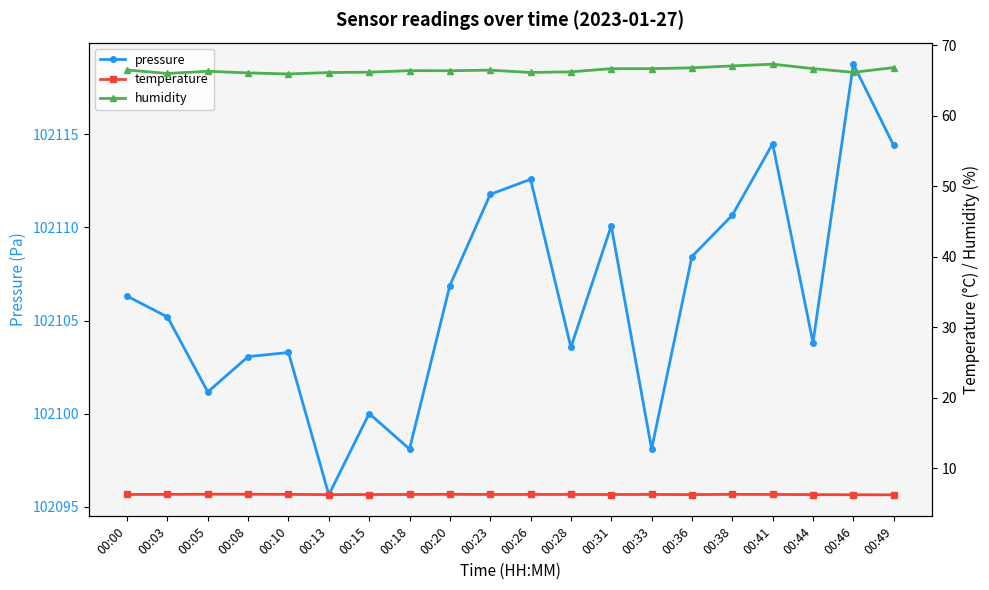

Reading left to right, transcribe all the data shown in this chart.

pressure: 00:00=102106.3	00:03=102105.2	00:05=102101.2	00:08=102103.1	00:10=102103.3	00:13=102095.6	00:15=102100.0	00:18=102098.1	00:20=102106.9	00:23=102111.8	00:26=102112.6	00:28=102103.6	00:31=102110.1	00:33=102098.1	00:36=102108.4	00:38=102110.7	00:41=102114.5	00:44=102103.8	00:46=102118.8	00:49=102114.4
temperature: 00:00=6.3	00:03=6.3	00:05=6.3	00:08=6.3	00:10=6.3	00:13=6.3	00:15=6.3	00:18=6.3	00:20=6.3	00:23=6.3	00:26=6.3	00:28=6.3	00:31=6.3	00:33=6.3	00:36=6.3	00:38=6.3	00:41=6.3	00:44=6.3	00:46=6.2	00:49=6.2
humidity: 00:00=66.5	00:03=66.0	00:05=66.3	00:08=66.0	00:10=65.9	00:13=66.1	00:15=66.2	00:18=66.4	00:20=66.4	00:23=66.4	00:26=66.1	00:28=66.2	00:31=66.7	00:33=66.7	00:36=66.8	00:38=67.0	00:41=67.3	00:44=66.7	00:46=66.1	00:49=66.8